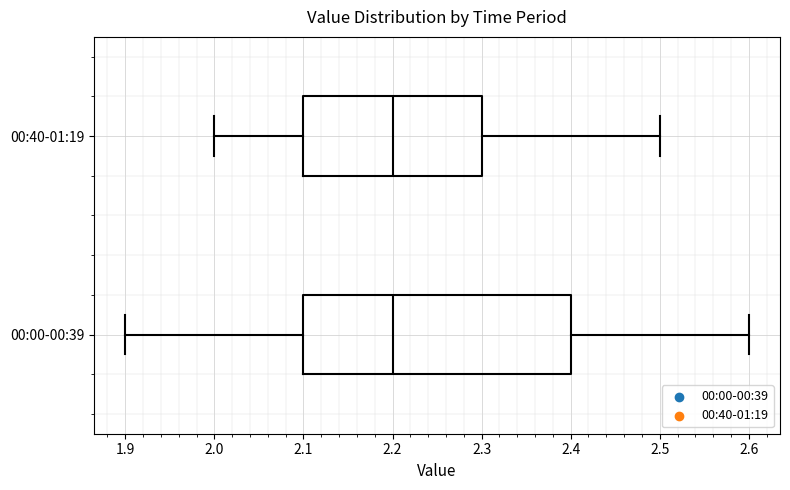

Reading bottom to top, transcribe this box plot: for each box, give where its median line is, the range the box spans, and where its two whiskers end, as read against the x-axis. The values are not printed on the chart, so give them approximately, as read against the axis.

00:00-00:39: median 2.2, box 2.1 to 2.4, whiskers 1.9 to 2.6
00:40-01:19: median 2.2, box 2.1 to 2.3, whiskers 2.0 to 2.5